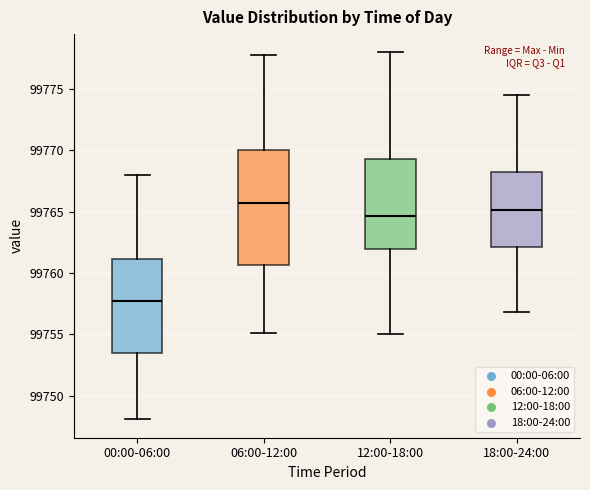

Where does the lower whisker of the box for 06:00-12:00 end on the y-axis? The values are not printed on the chart, so give them approximately, as read against the axis.

99755.0